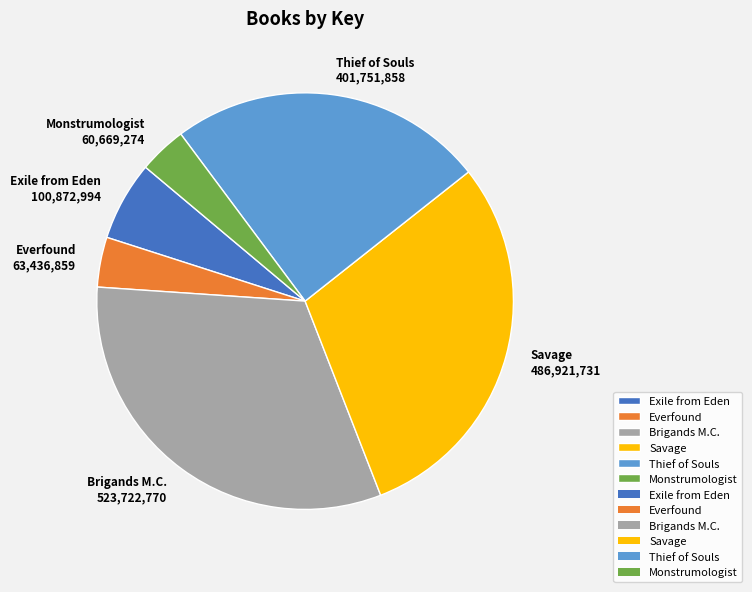

Which has a higher value, Brigands M.C. or Monstrumologist?

Brigands M.C.